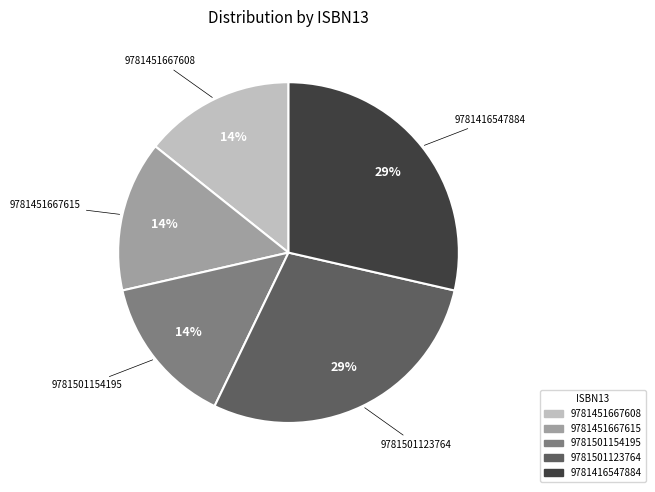

To the nearest percent, what portion does 9781501123764 represent?

29%